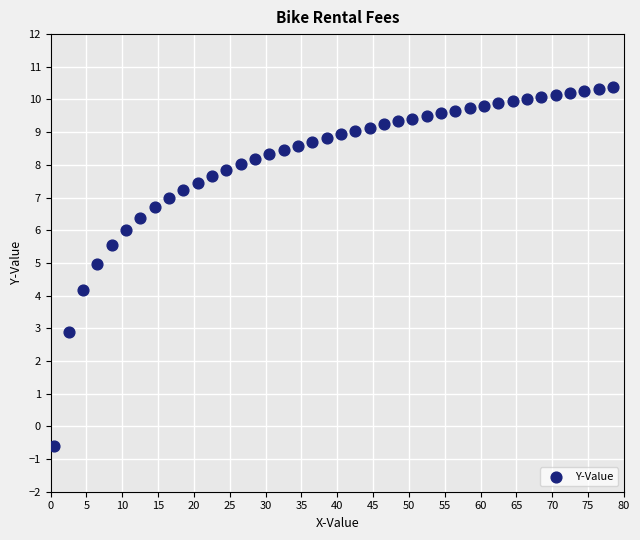

What is the range of X values (max minus min)?

78.0